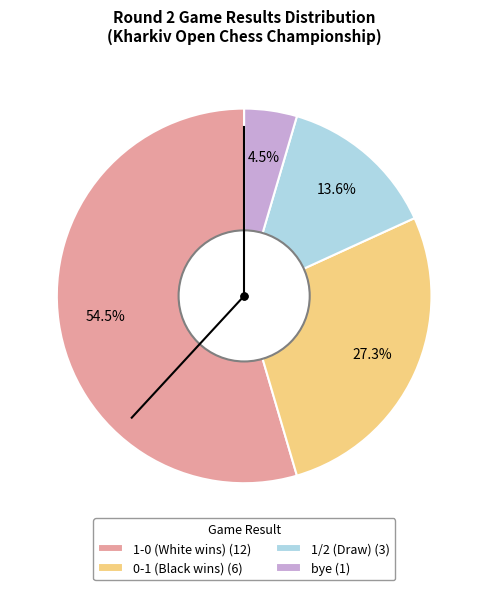

Which category has the biggest portion of the pie?

1-0